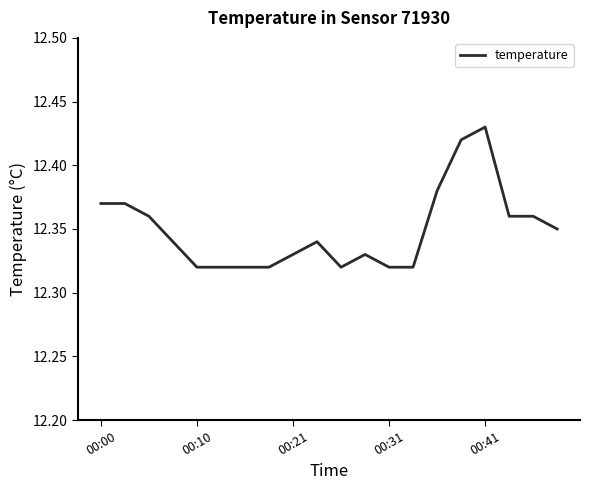

Which category has the highest value across all series?

00:41